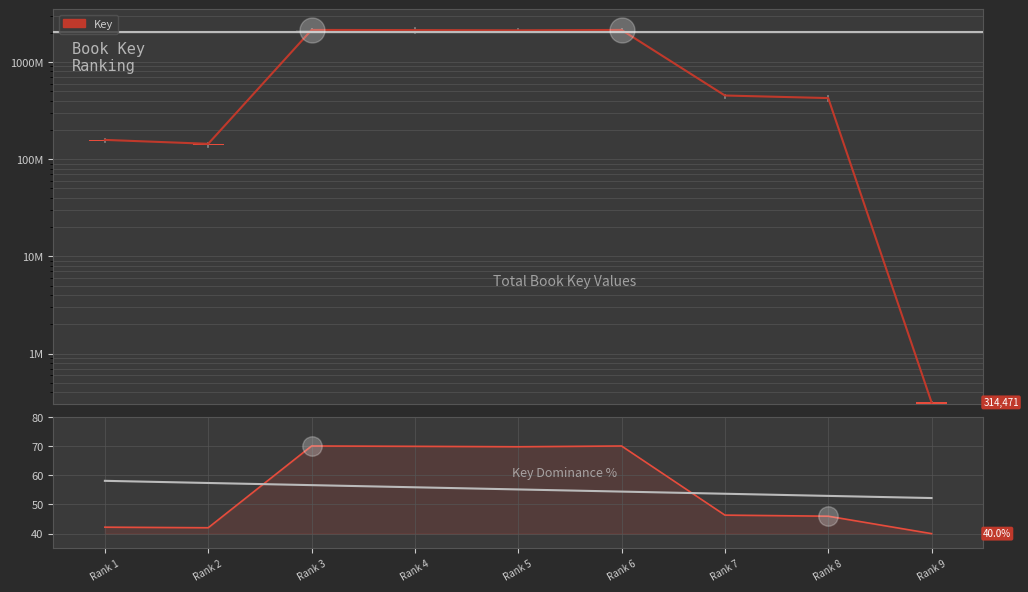

Read the Normalized Key % value at 2.

70.0